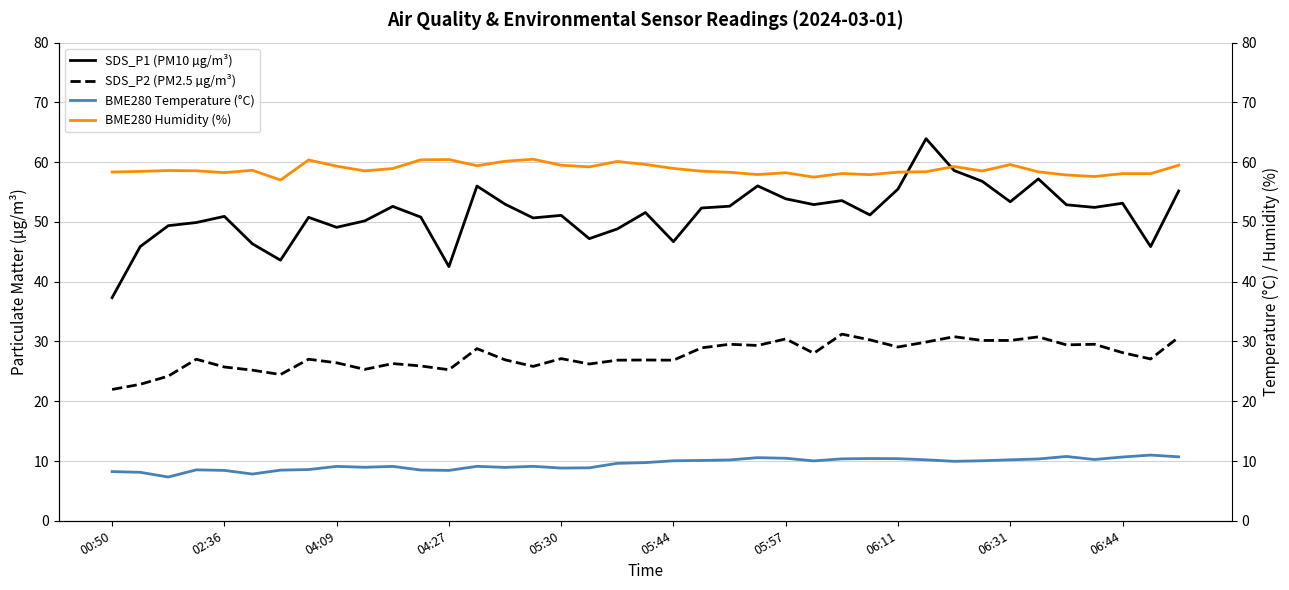

What is the difference between the second highest and minimum values in the SDS_P1 (PM10 µg/m³) series?

21.3